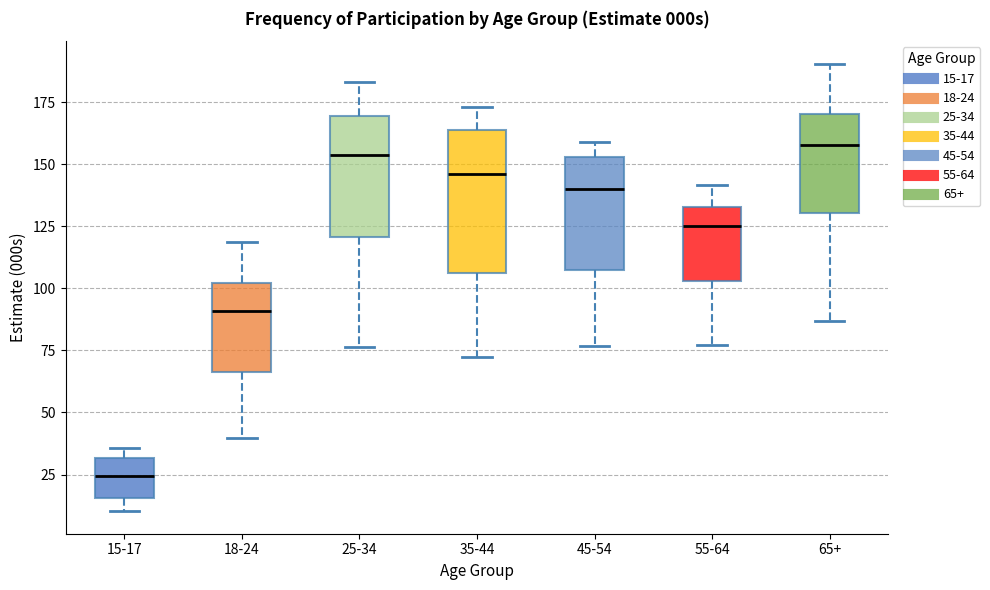

Reading left to right, read every box against the y-axis: the position of its median line, the range the box covers, and the ends of its whiskers. The values are not printed on the chart, so give them approximately, as read against the axis.

15-17: median 25, box 15 to 30, whiskers 10 to 35
18-24: median 90, box 65 to 100, whiskers 40 to 120
25-34: median 155, box 120 to 170, whiskers 75 to 185
35-44: median 145, box 105 to 165, whiskers 75 to 175
45-54: median 140, box 105 to 155, whiskers 75 to 160
55-64: median 125, box 105 to 135, whiskers 75 to 140
65+: median 160, box 130 to 170, whiskers 85 to 190